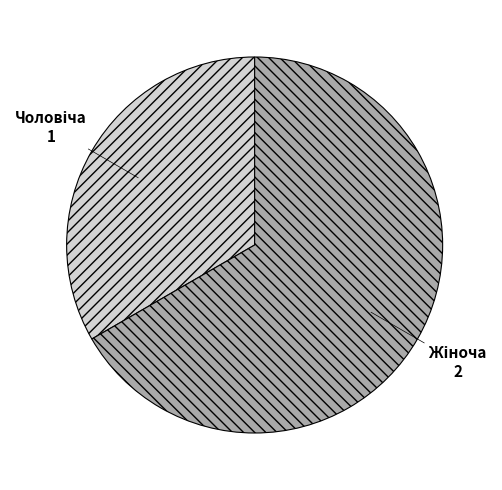

Is there any slice that represents more than half of the pie?

Yes